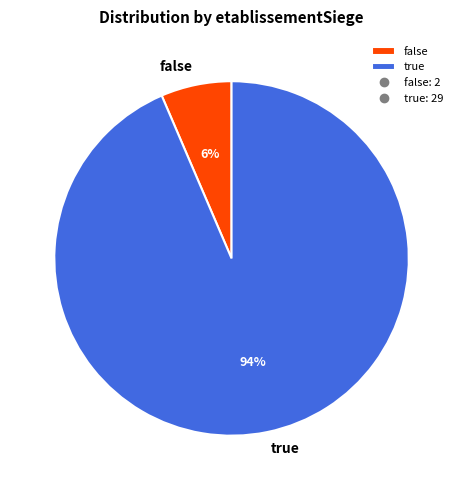

Do false and true together represent more than half of the pie?

Yes